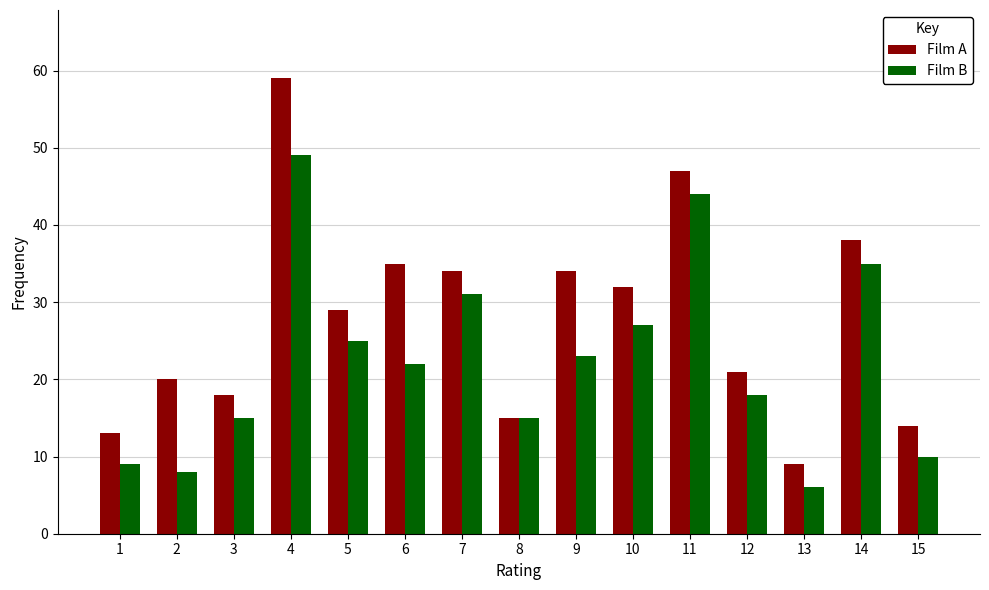

What are all the series names shown in the legend?

Film A, Film B